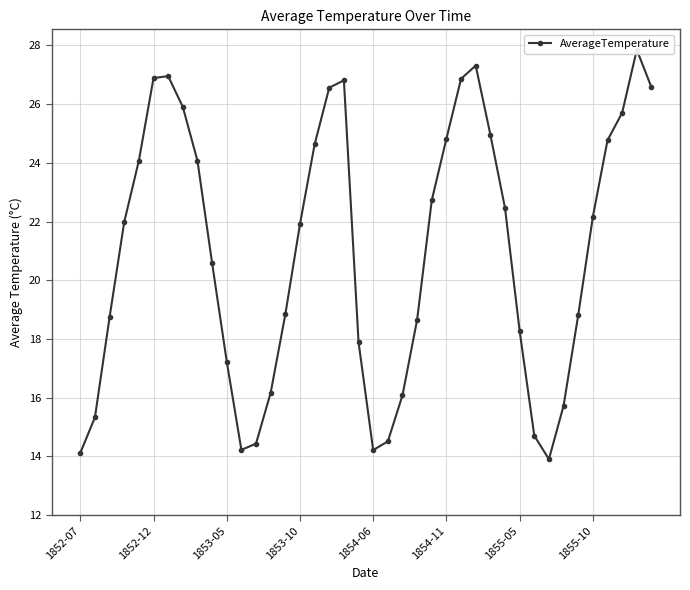

What is the sum of all values?

838.4